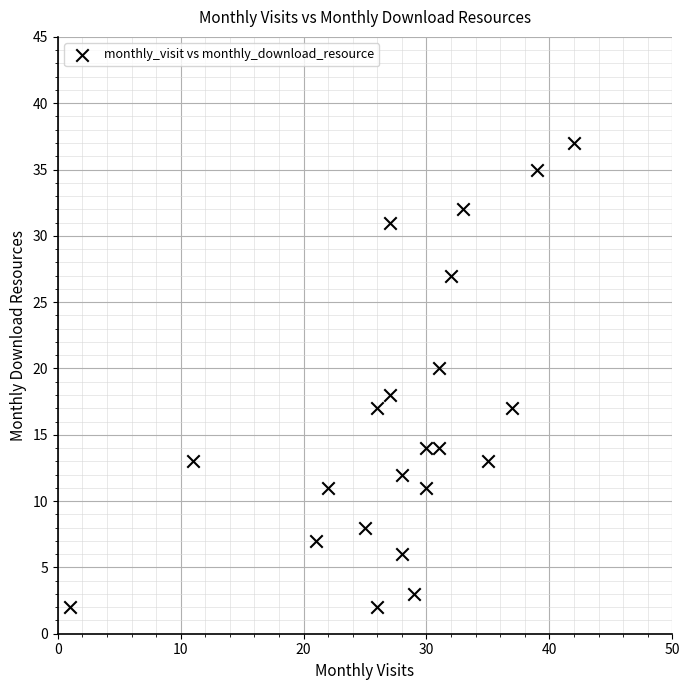

What is the range of X values (max minus min)?

41